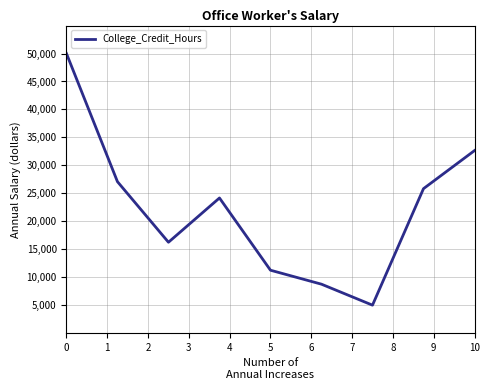

What is the minimum value shown in the chart?

5000.0